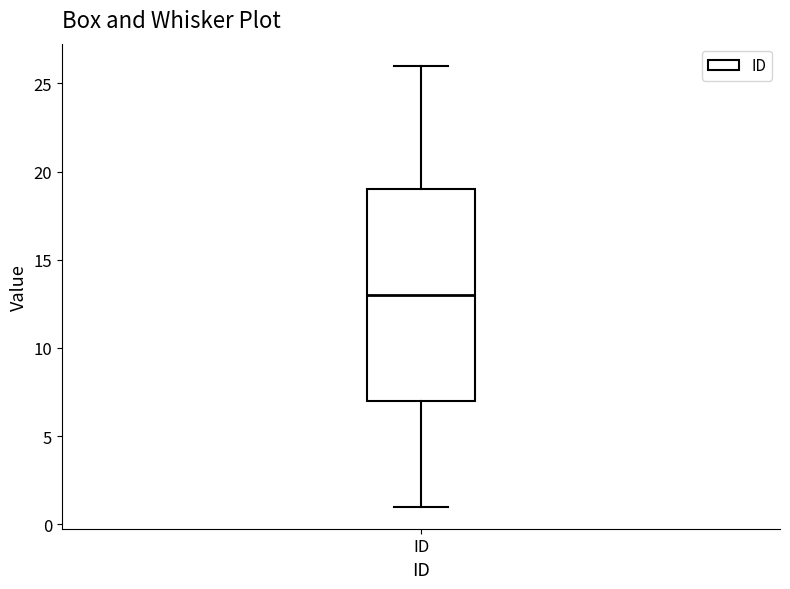

Transcribe this box plot: give where the median line is, the range the box spans, and where the two whiskers end, as read against the y-axis. The values are not printed on the chart, so give them approximately, as read against the axis.

median 13, box 7 to 19, whiskers 1 to 26